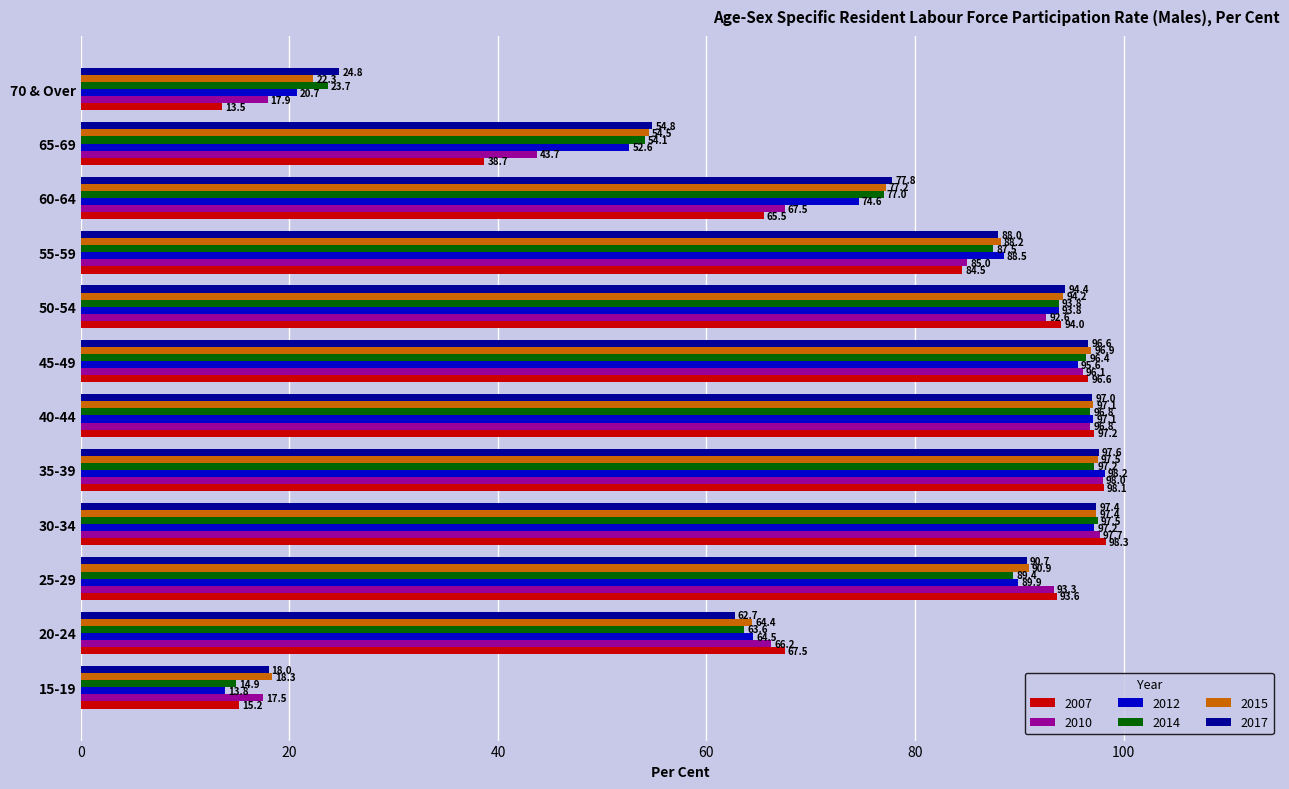

What is the minimum value for 2007?

13.5